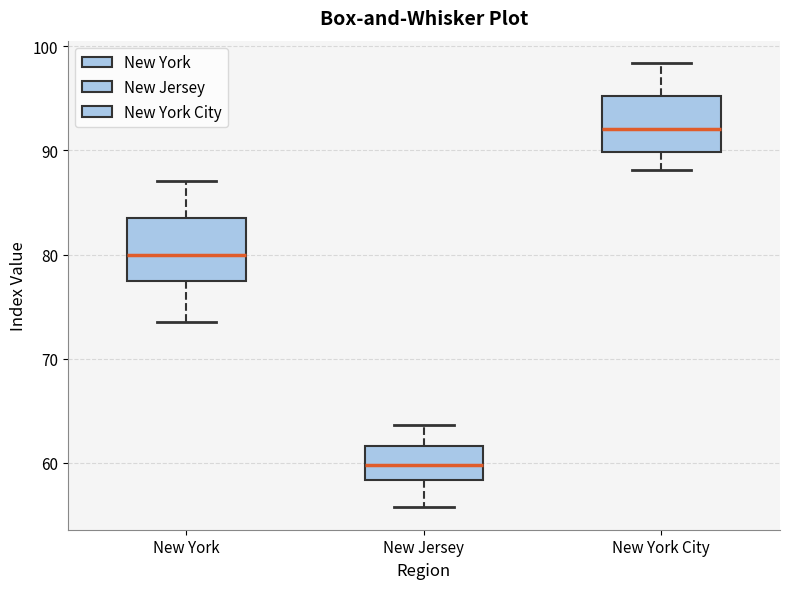

Reading left to right, read every box against the y-axis: the position of its median line, the range the box covers, and the ends of its whiskers. The values are not printed on the chart, so give them approximately, as read against the axis.

New York: median 80, box 77 to 83, whiskers 73 to 87
New Jersey: median 60, box 58 to 62, whiskers 56 to 64
New York City: median 92, box 90 to 95, whiskers 88 to 98